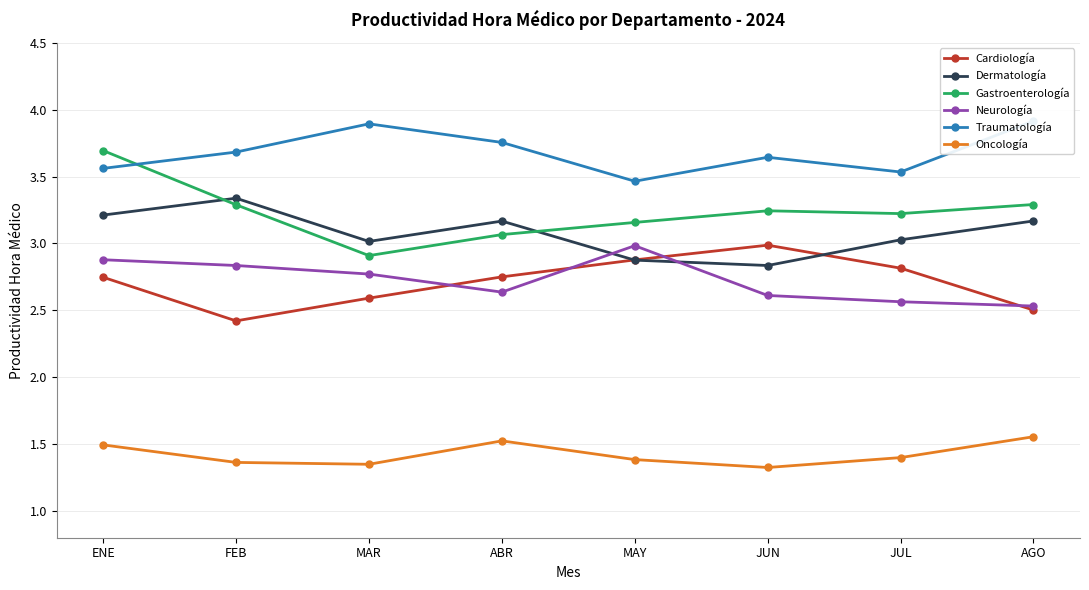

What is the total value across all series at JUL?

16.6